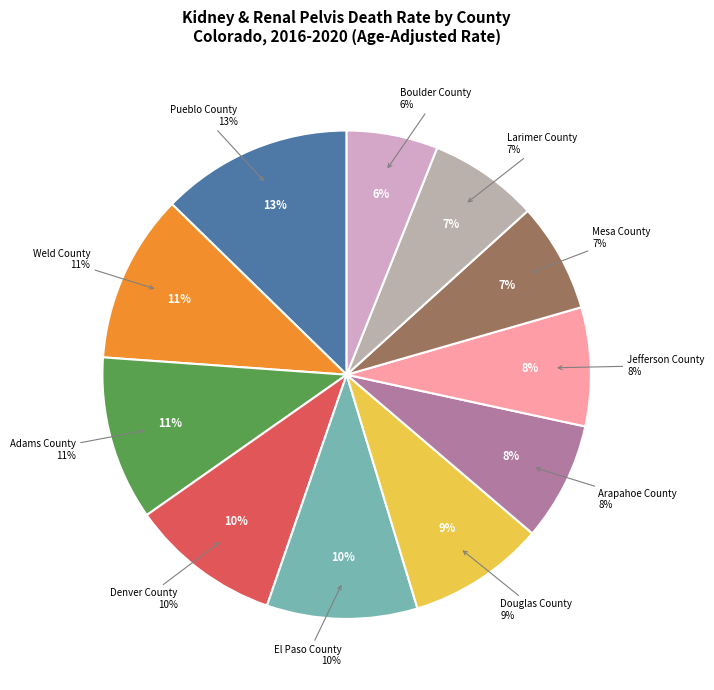

To the nearest percent, what percentage of the pie is Arapahoe County?

8%